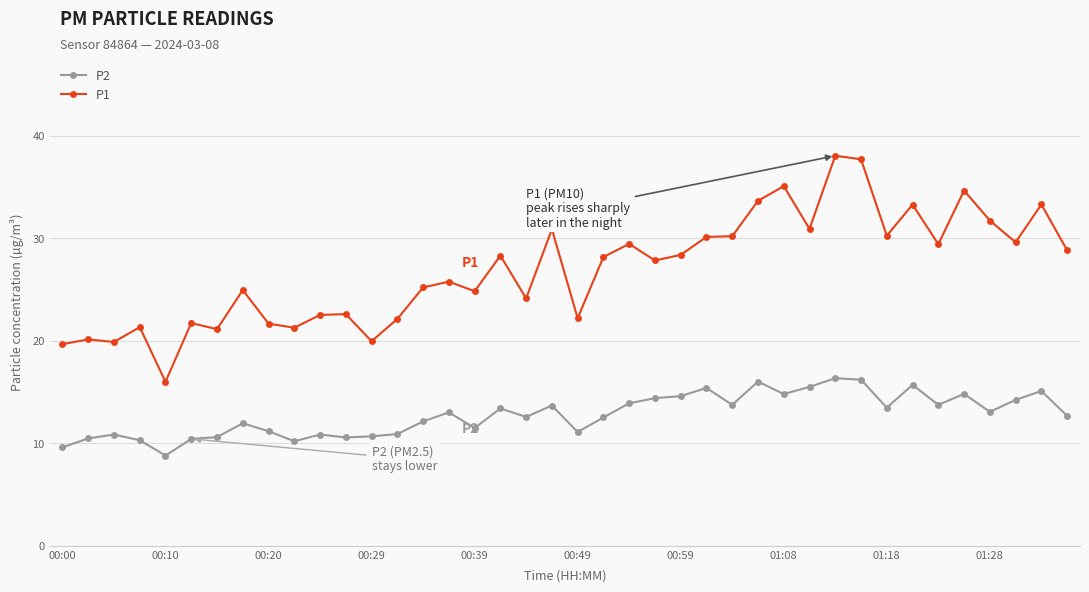

True or false: P2 has more than 0 interior local peaks.

True